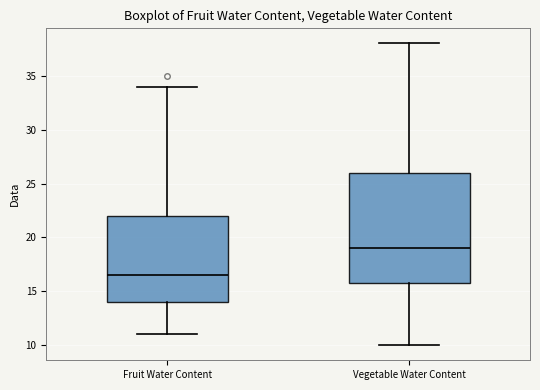

Which box is the tallest, from its lower edge to its upper edge?

Vegetable Water Content